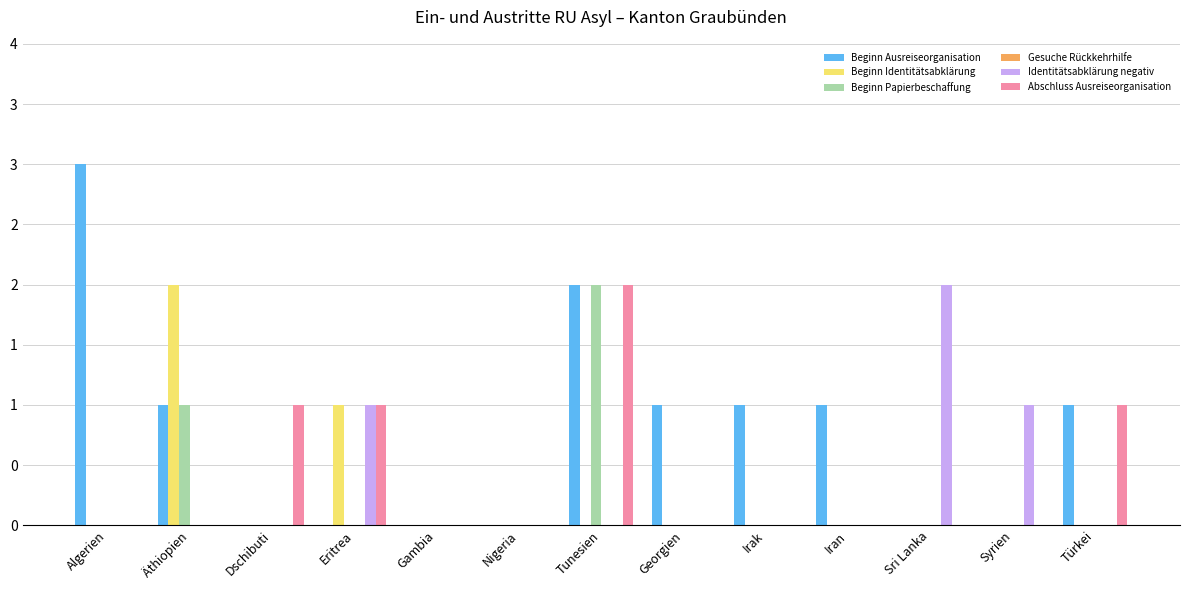

Reading left to right, what are all the values shown in this chart?

Beginn Ausreiseorganisation: Algerien=3	Äthiopien=1	Dschibuti=0	Eritrea=0	Gambia=0	Nigeria=0	Tunesien=2	Georgien=1	Irak=1	Iran=1	Sri Lanka=0	Syrien=0	Türkei=1
Beginn Identitätsabklärung: Algerien=0	Äthiopien=2	Dschibuti=0	Eritrea=1	Gambia=0	Nigeria=0	Tunesien=0	Georgien=0	Irak=0	Iran=0	Sri Lanka=0	Syrien=0	Türkei=0
Beginn Papierbeschaffung: Algerien=0	Äthiopien=1	Dschibuti=0	Eritrea=0	Gambia=0	Nigeria=0	Tunesien=2	Georgien=0	Irak=0	Iran=0	Sri Lanka=0	Syrien=0	Türkei=0
Gesuche Rückkehrhilfe: Algerien=0	Äthiopien=0	Dschibuti=0	Eritrea=0	Gambia=0	Nigeria=0	Tunesien=0	Georgien=0	Irak=0	Iran=0	Sri Lanka=0	Syrien=0	Türkei=0
Identitätsabklärung negativ: Algerien=0	Äthiopien=0	Dschibuti=0	Eritrea=1	Gambia=0	Nigeria=0	Tunesien=0	Georgien=0	Irak=0	Iran=0	Sri Lanka=2	Syrien=1	Türkei=0
Abschluss Ausreiseorganisation: Algerien=0	Äthiopien=0	Dschibuti=1	Eritrea=1	Gambia=0	Nigeria=0	Tunesien=2	Georgien=0	Irak=0	Iran=0	Sri Lanka=0	Syrien=0	Türkei=1